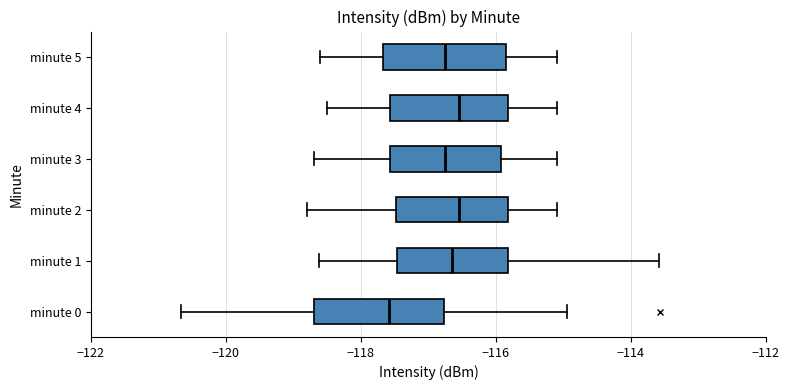

Which box has the furthest to the left median line?

minute 0